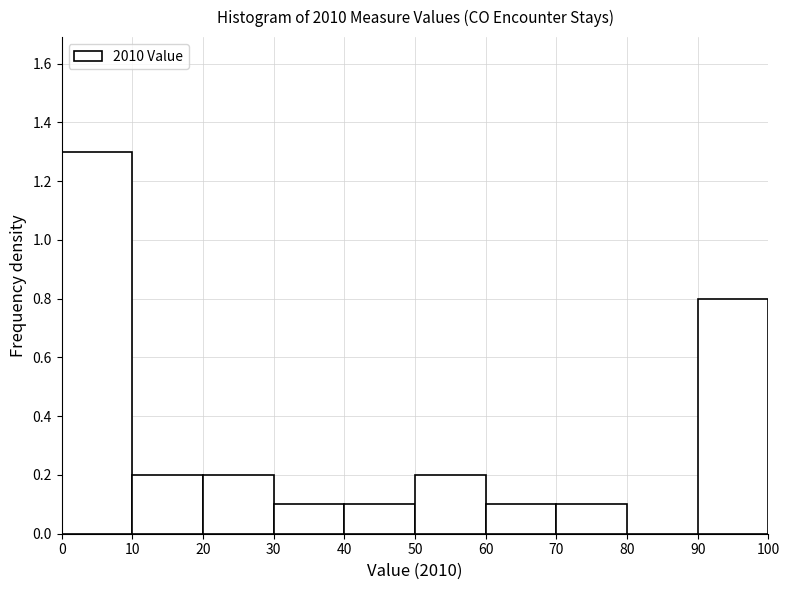

Reading left to right, list every bar in this chart as the range it spans on the x-axis followed by its height. The values are not printed on the chart, so give them approximately, as read against the axis.

0 to 10: 1.3
10 to 20: 0.2
20 to 30: 0.2
30 to 40: 0.1
40 to 50: 0.1
50 to 60: 0.2
60 to 70: 0.1
70 to 80: 0.1
80 to 90: 0
90 to 100: 0.8